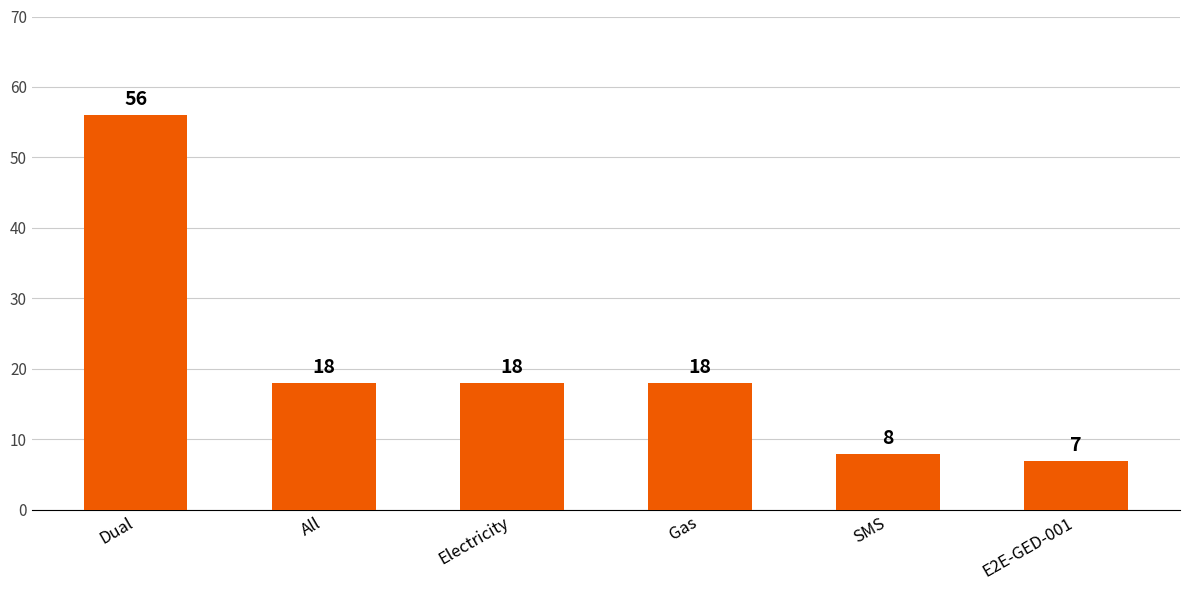

How many data points does each series have?

6